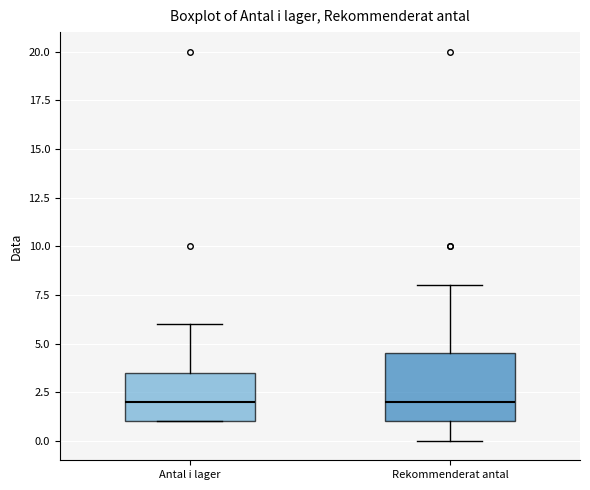

Which box is the tallest, from its lower edge to its upper edge?

Rekommenderat antal